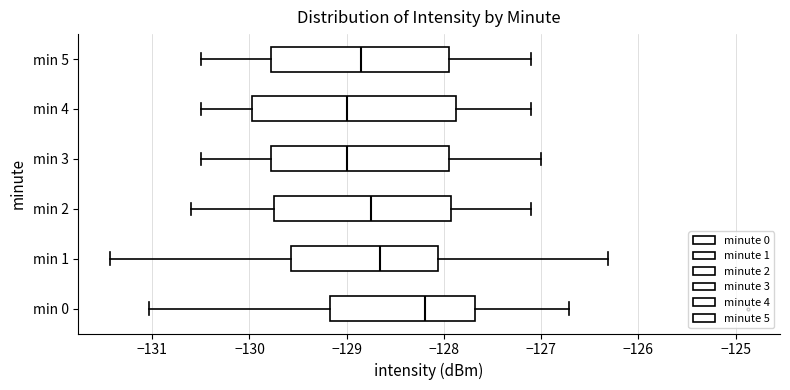

Reading bottom to top, transcribe this box plot: for each box, give where its median line is, the range the box spans, and where its two whiskers end, as read against the x-axis. The values are not printed on the chart, so give them approximately, as read against the axis.

min 0: median -128.2, box -129.2 to -127.7, whiskers -131.0 to -126.7
min 1: median -128.7, box -129.6 to -128.1, whiskers -131.4 to -126.3
min 2: median -128.7, box -129.7 to -127.9, whiskers -130.6 to -127.1
min 3: median -129.0, box -129.8 to -127.9, whiskers -130.5 to -127.0
min 4: median -129.0, box -130.0 to -127.9, whiskers -130.5 to -127.1
min 5: median -128.8, box -129.8 to -127.9, whiskers -130.5 to -127.1